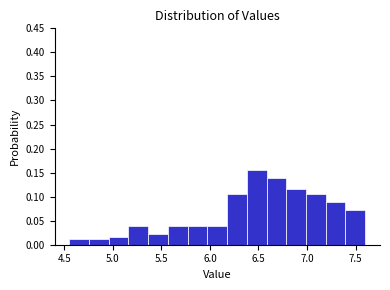

Which range on the x-axis has the tallest bar?

6.40 to 6.60